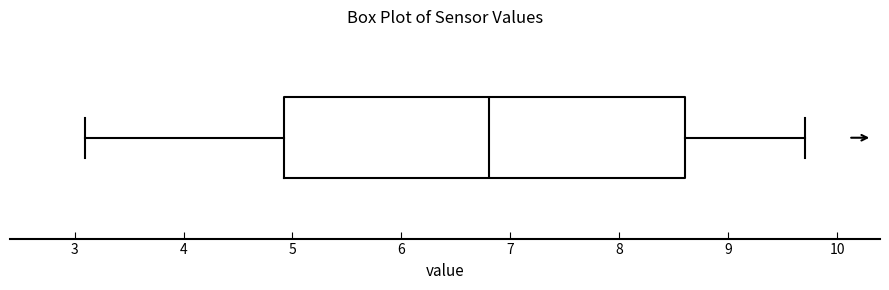

Where is the right edge of the box on the x-axis? The values are not printed on the chart, so give them approximately, as read against the axis.

8.6